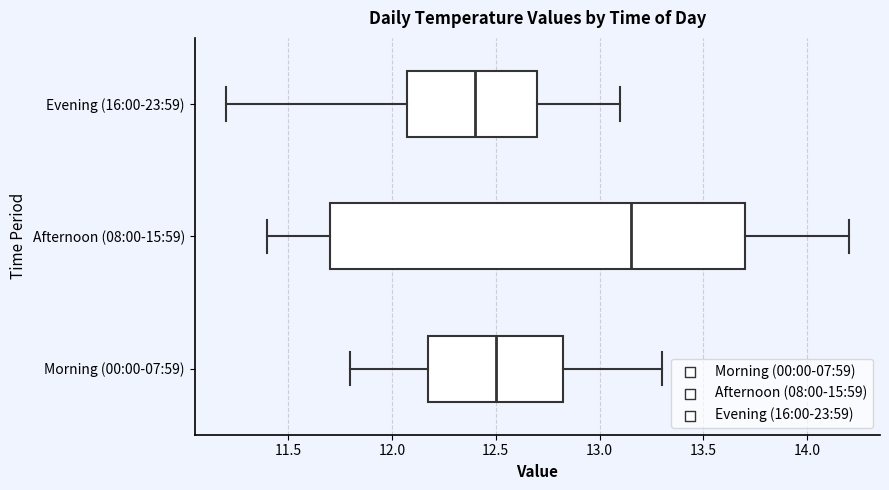

Which box is the widest, from its left edge to its right edge?

Afternoon (08:00-15:59)